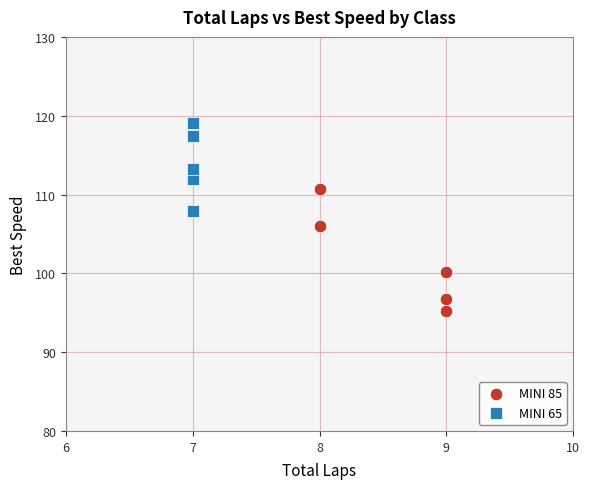

Which series reaches the minimum Y coordinate?

MINI 85